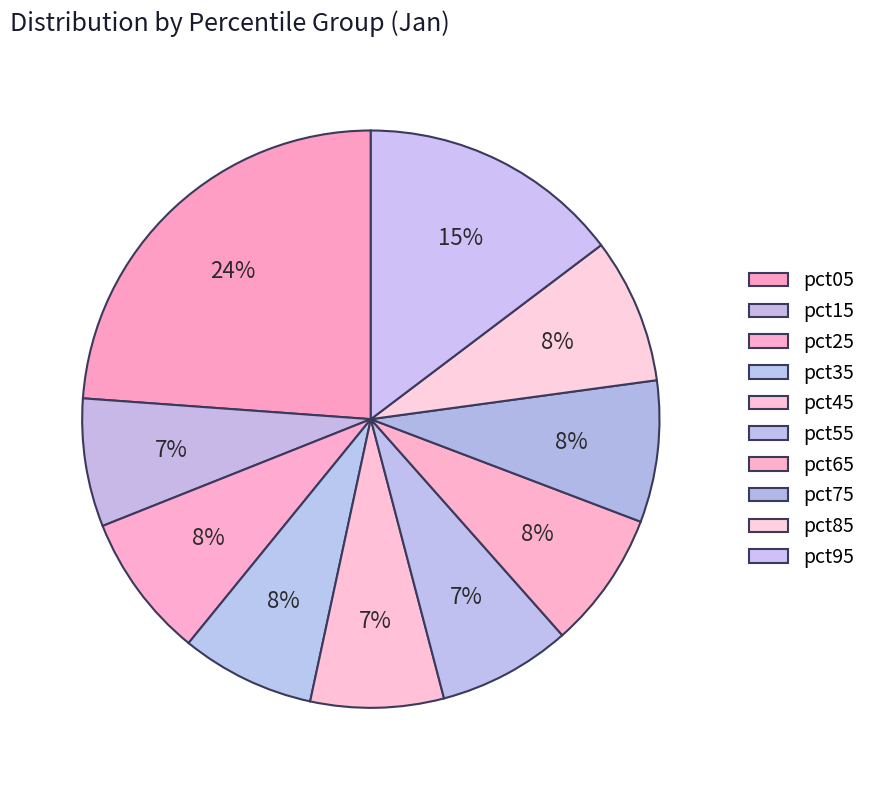

To the nearest percent, what percentage of the pie is pct95?

15%